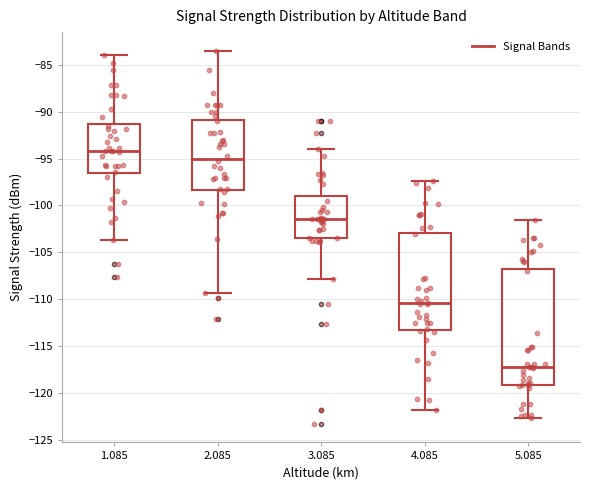

Which box is the tallest, from its lower edge to its upper edge?

5.085